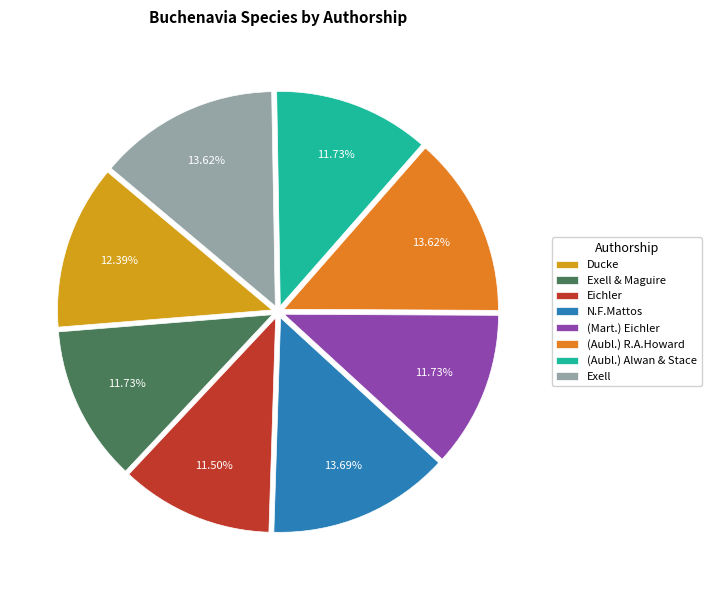

To the nearest percent, what portion does Exell & Maguire represent?

12%